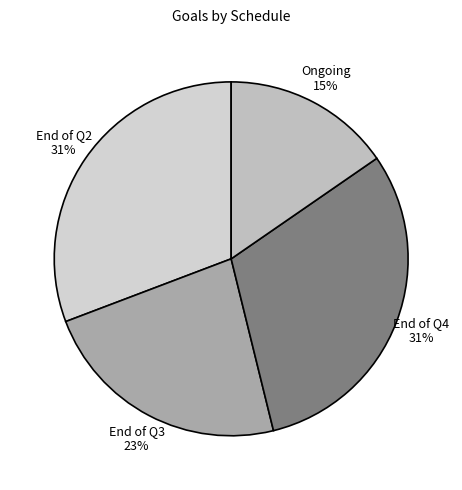

What is the smallest slice in the pie chart?

Ongoing